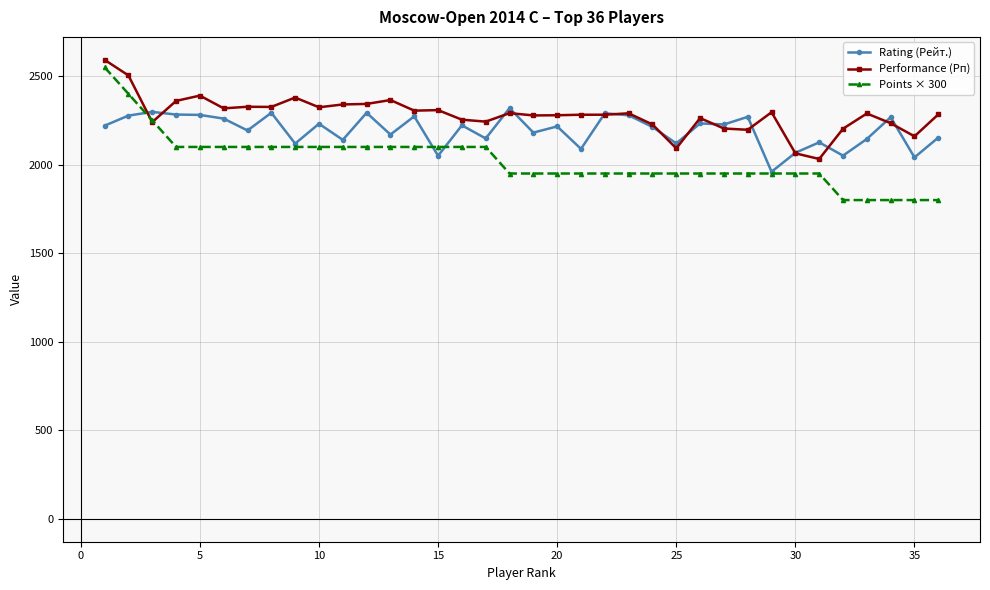

Which series has the largest range (max minus min)?

Points × 300